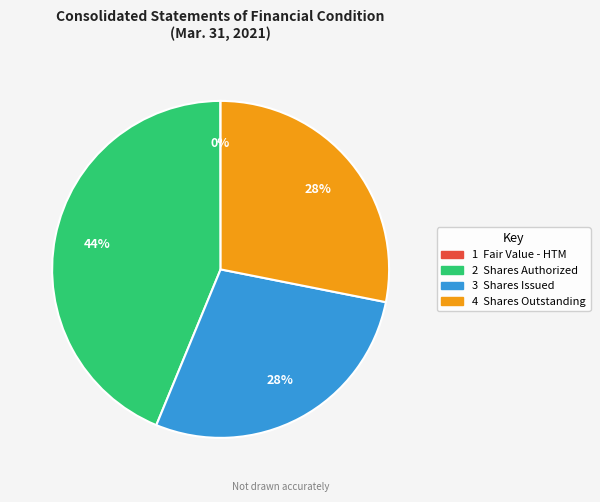

To the nearest percent, what is the difference between the largest and smallest slice percentages?

44%